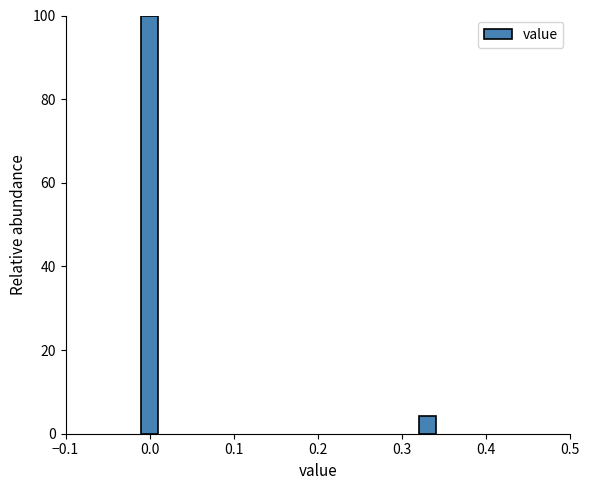

Reading left to right, transcribe all the data shown in this chart.

100.0	4.3